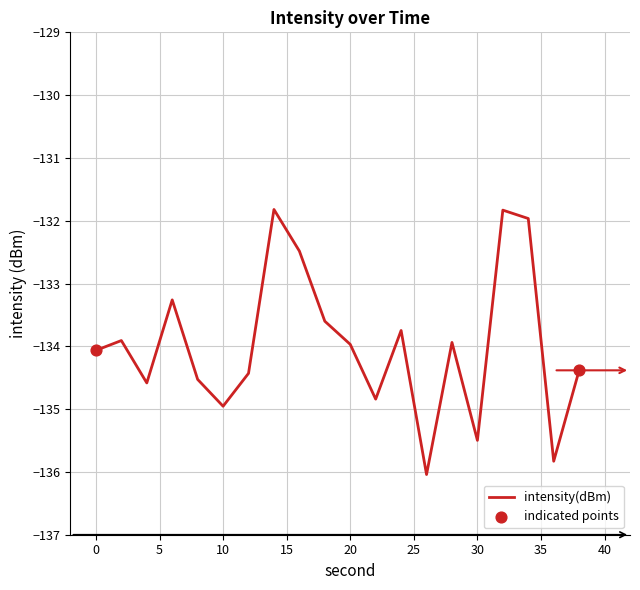

What is the greatest value displayed?

-131.8